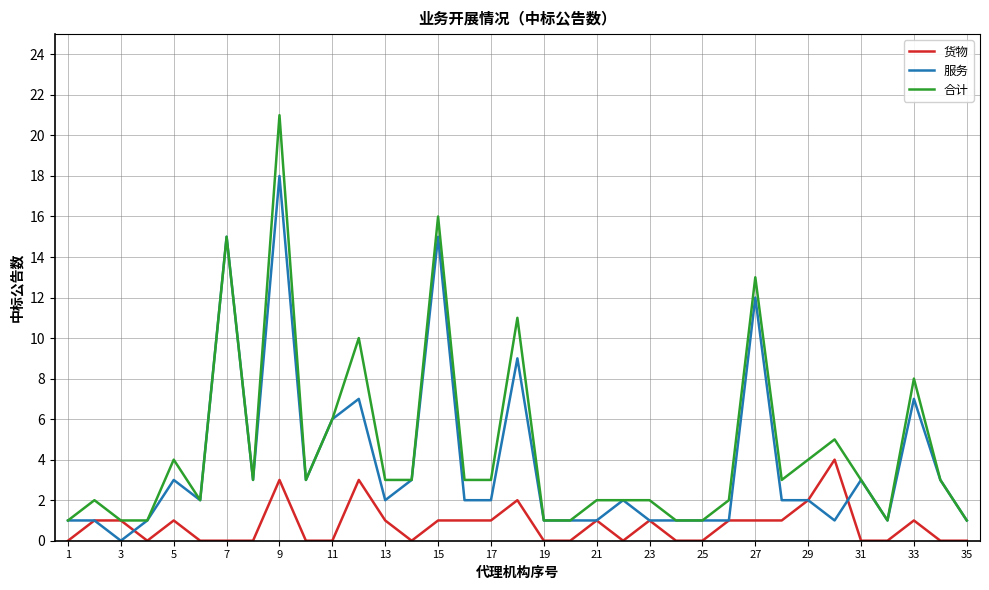

Rank the series by their average value, from lowest to highest.

货物, 服务, 合计